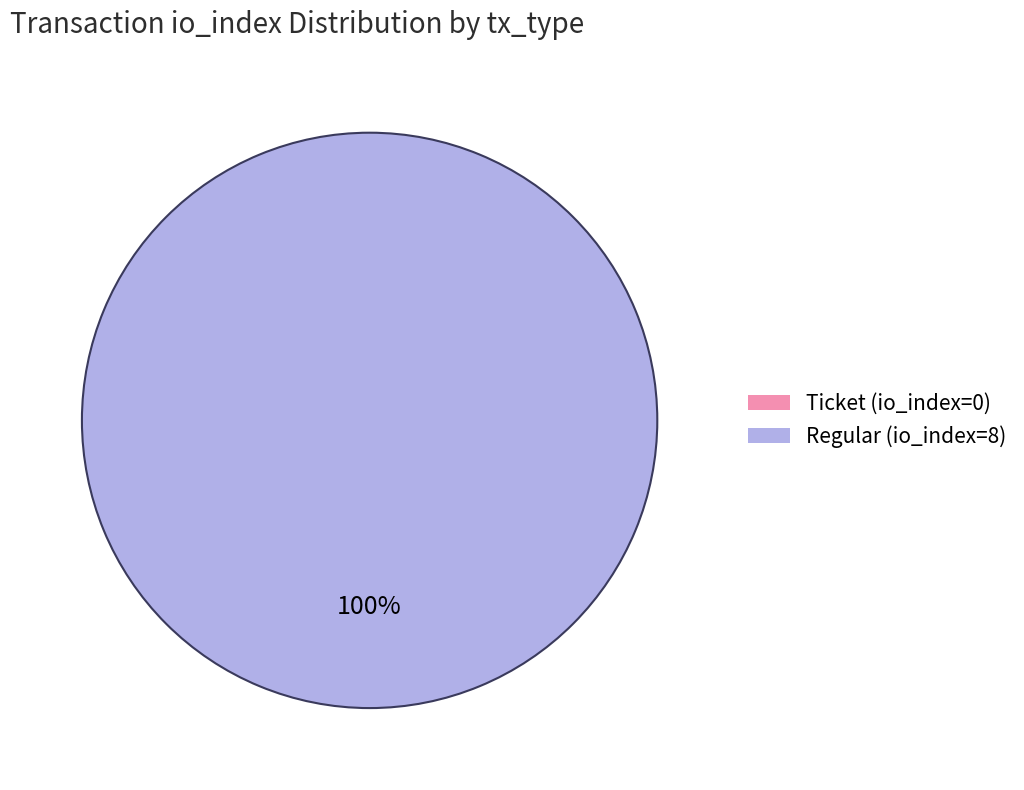

Rank the categories by value from highest to lowest.

Regular (io_index=8), Ticket (io_index=0)